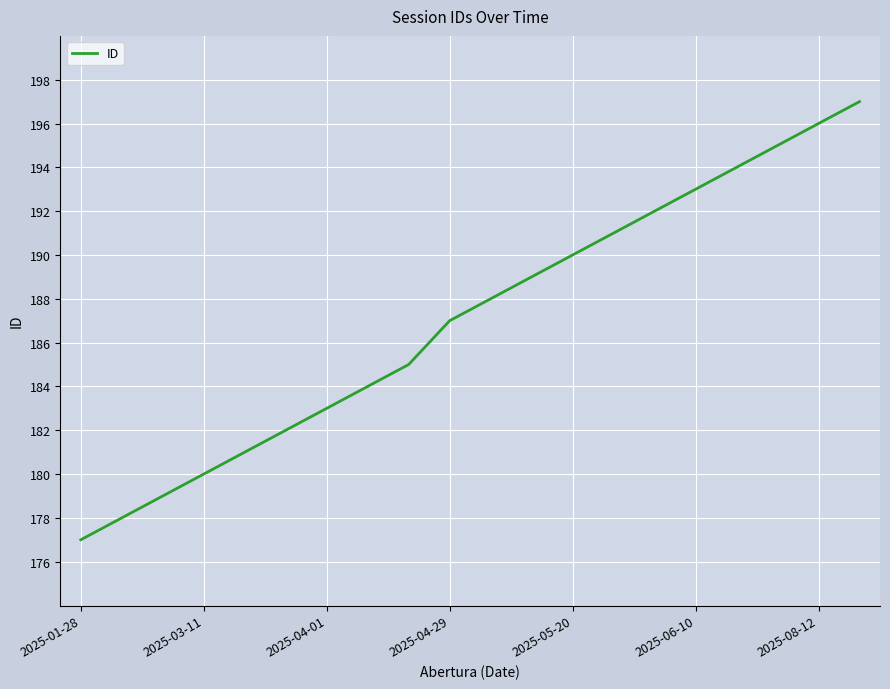

What is the greatest value displayed?

197